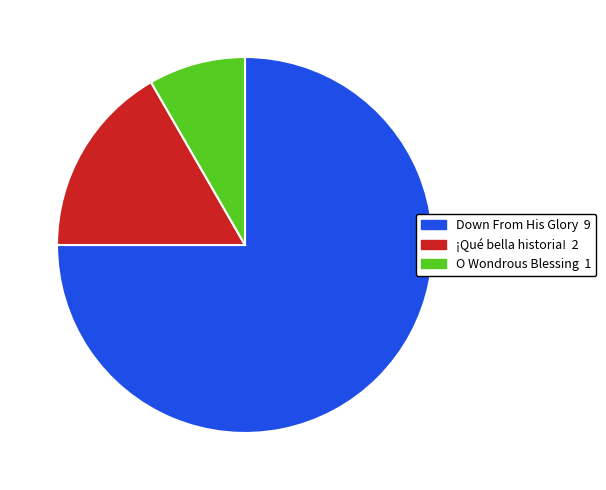

How many slices are in this pie chart?

3